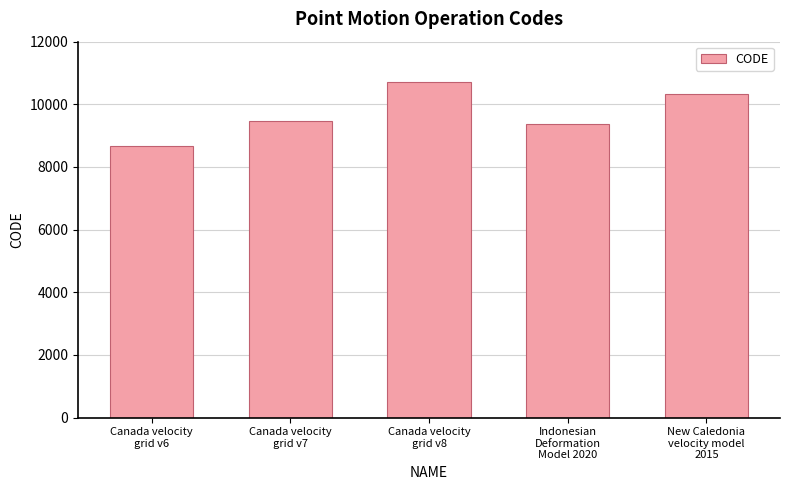

Does the chart contain stacked bars?

No